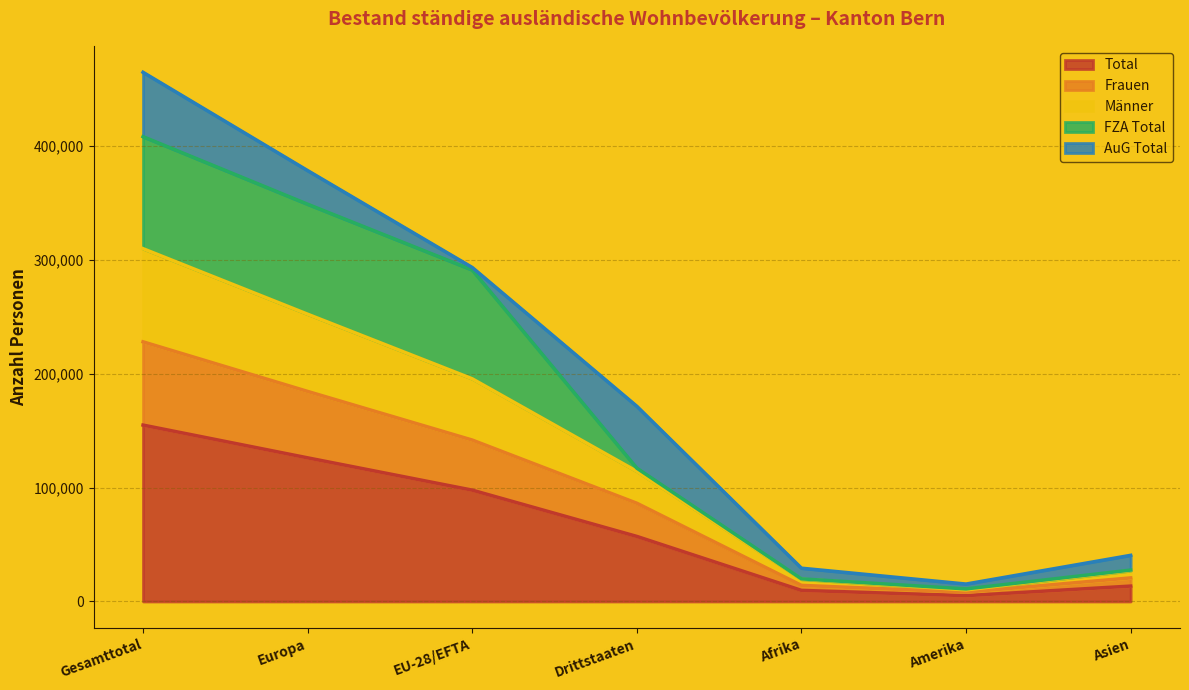

List the labels in order of Total value, largest first.

Gesamttotal, Europa, EU-28/EFTA, Drittstaaten, Asien, Afrika, Amerika